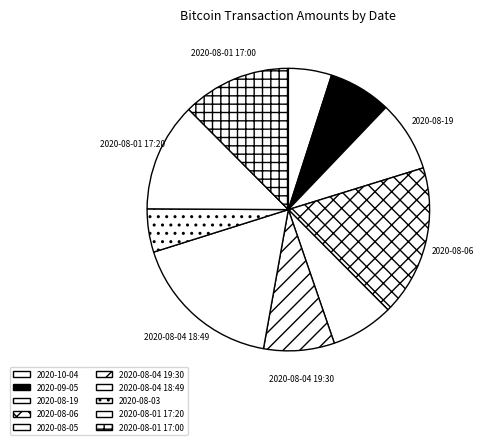

Is 2020-08-01 17:20 the majority of the pie?

No